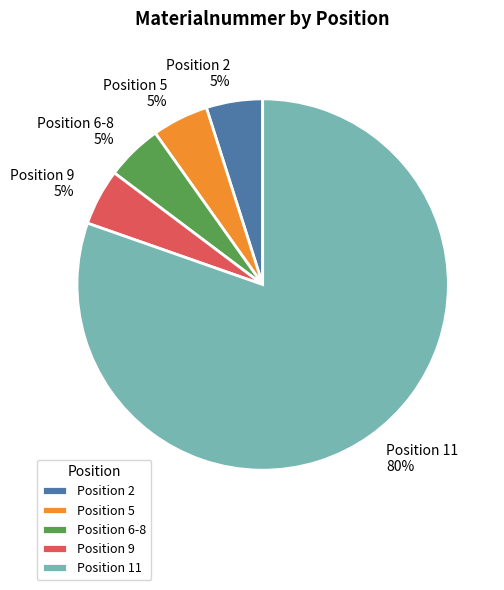

Approximately how many times larger is the value at Position 9 compared to Position 5?

1.0